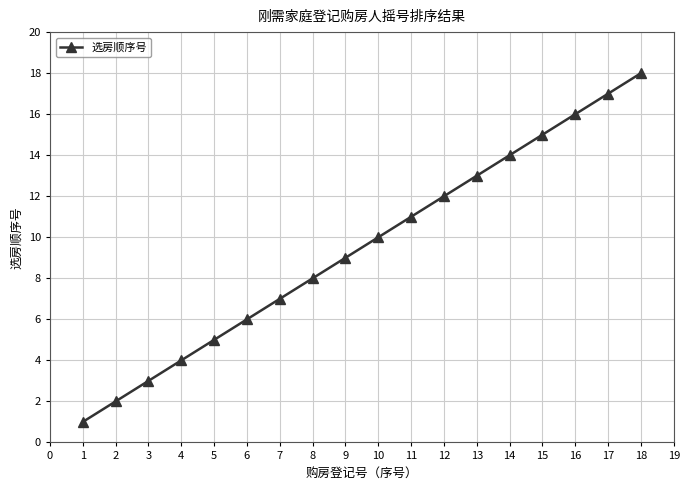

How many values are below 10?

9